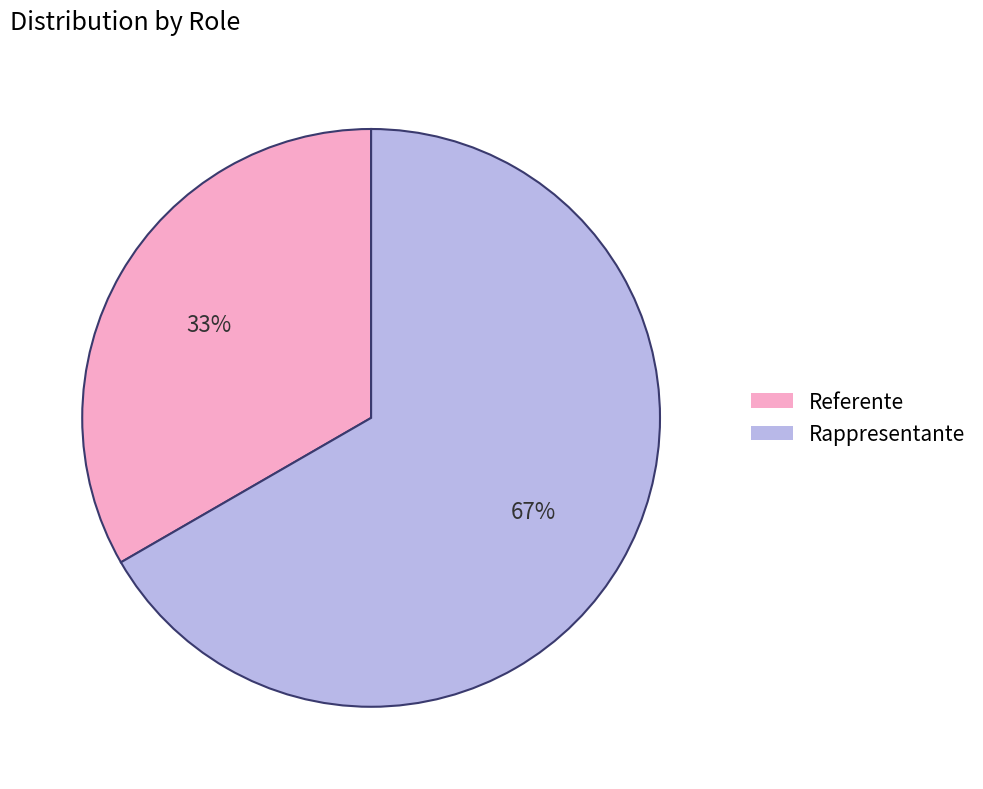

Is the sum of Referente and Rappresentante greater than half?

Yes